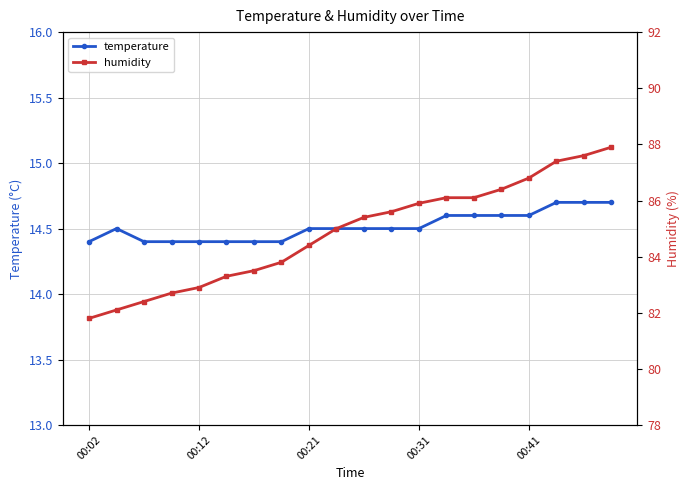

Rank the series at 5 from highest to lowest value.

humidity, temperature